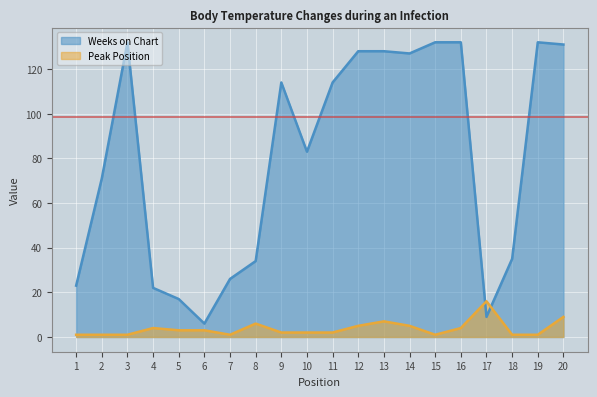

At which category is the sum across all series the highest?

20